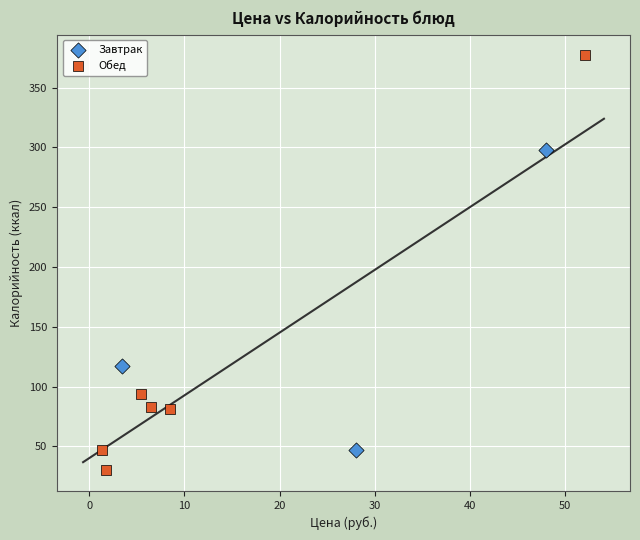

Which series contains the highest Y value?

Обед